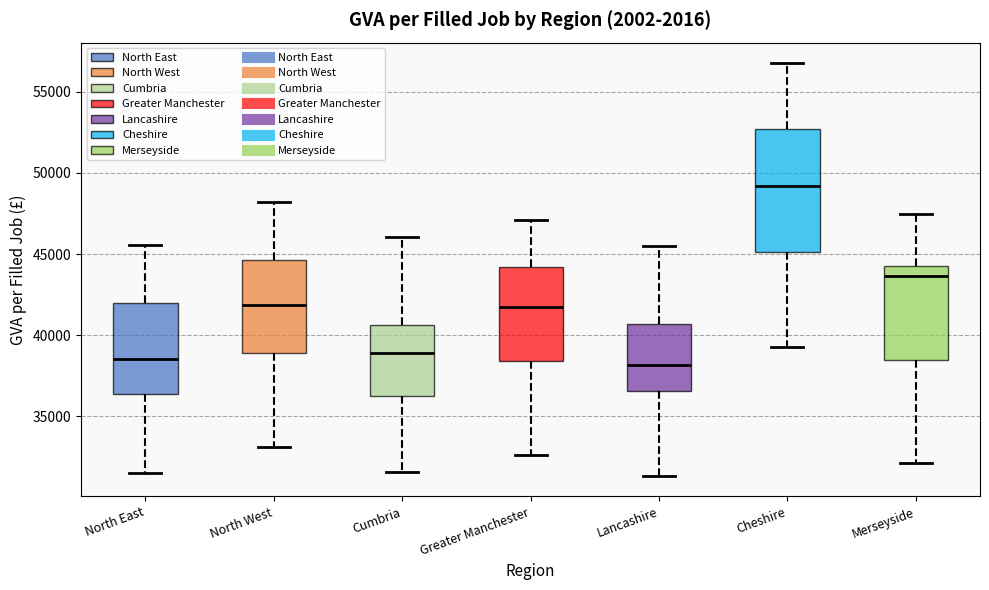

Reading left to right, read every box against the y-axis: the position of its median line, the range the box covers, and the ends of its whiskers. The values are not printed on the chart, so give them approximately, as read against the axis.

North East: median 38500, box 36500 to 42000, whiskers 31500 to 45500
North West: median 42000, box 39000 to 44500, whiskers 33000 to 48000
Cumbria: median 39000, box 36000 to 40500, whiskers 31500 to 46000
Greater Manchester: median 41500, box 38500 to 44000, whiskers 32500 to 47000
Lancashire: median 38000, box 36500 to 40500, whiskers 31500 to 45500
Cheshire: median 49000, box 45000 to 52500, whiskers 39500 to 57000
Merseyside: median 43500, box 38500 to 44500, whiskers 32000 to 47500